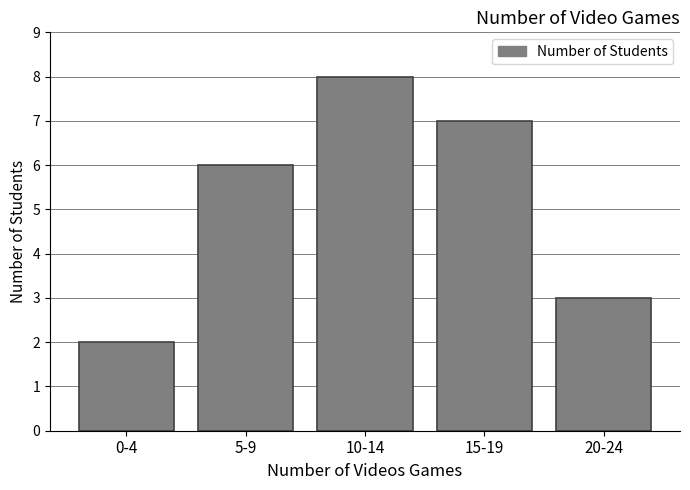

Reading right to left, list all the values displayed in this chart.

3	7	8	6	2